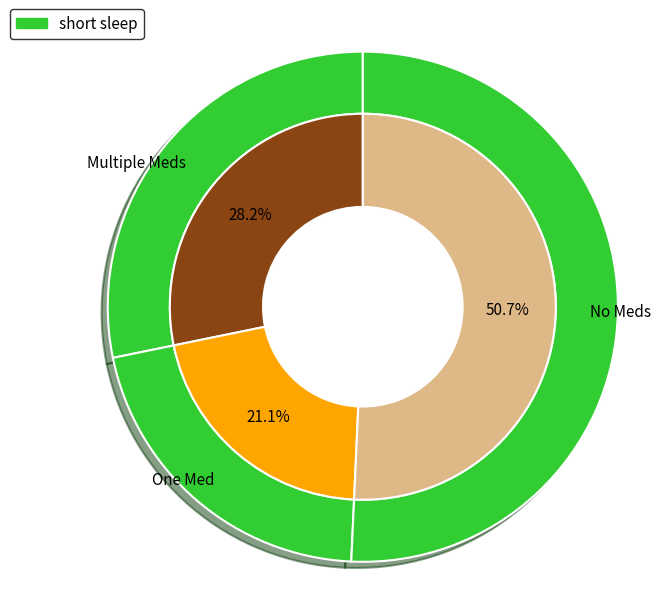

The Prima Vacacional slice represents 26% of the pie. True or false?

False